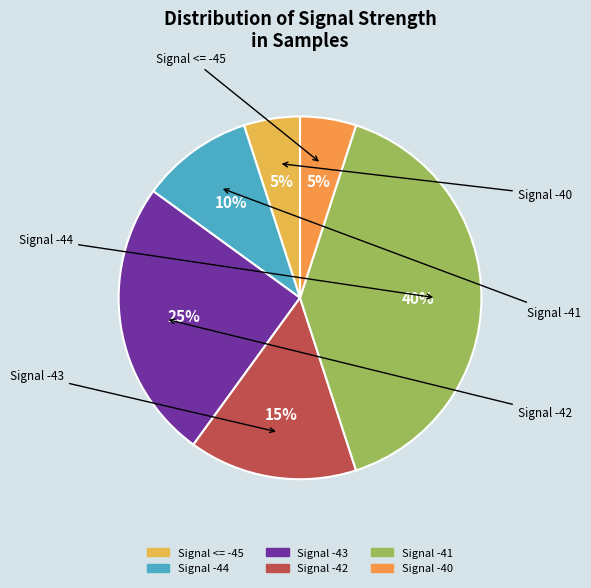

How many slices are in this pie chart?

6